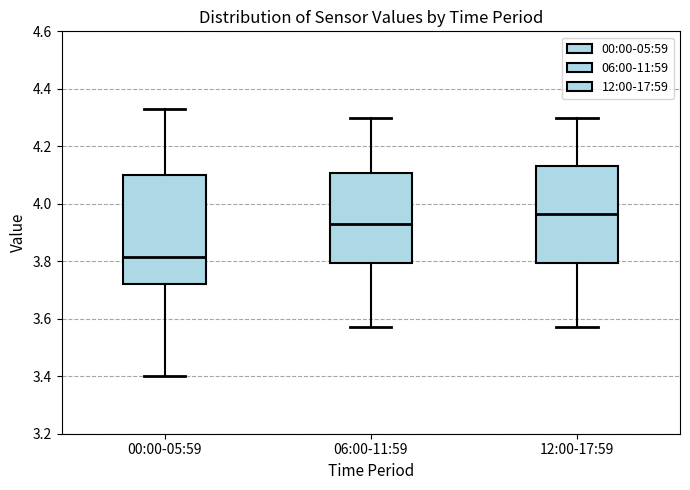

Where does the median line of the box for 00:00-05:59 sit on the y-axis? The values are not printed on the chart, so give them approximately, as read against the axis.

3.82